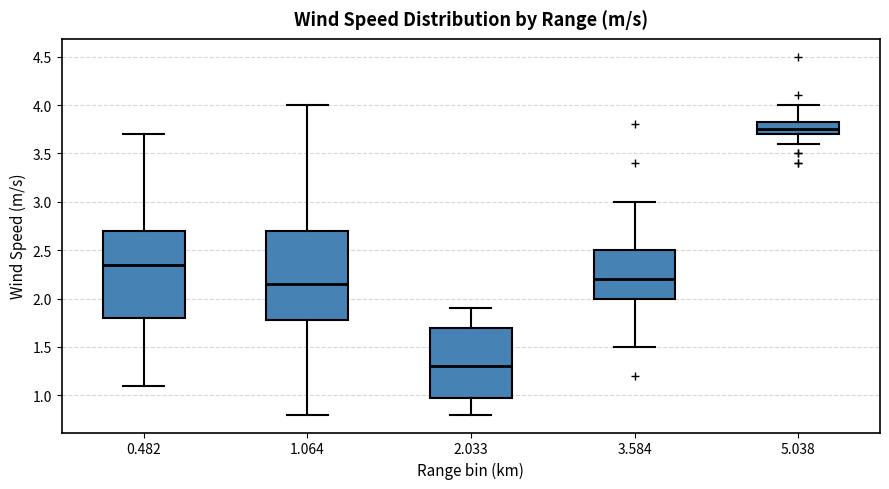

Where does the upper whisker of the box at x = 0.482 end on the y-axis? The values are not printed on the chart, so give them approximately, as read against the axis.

3.70